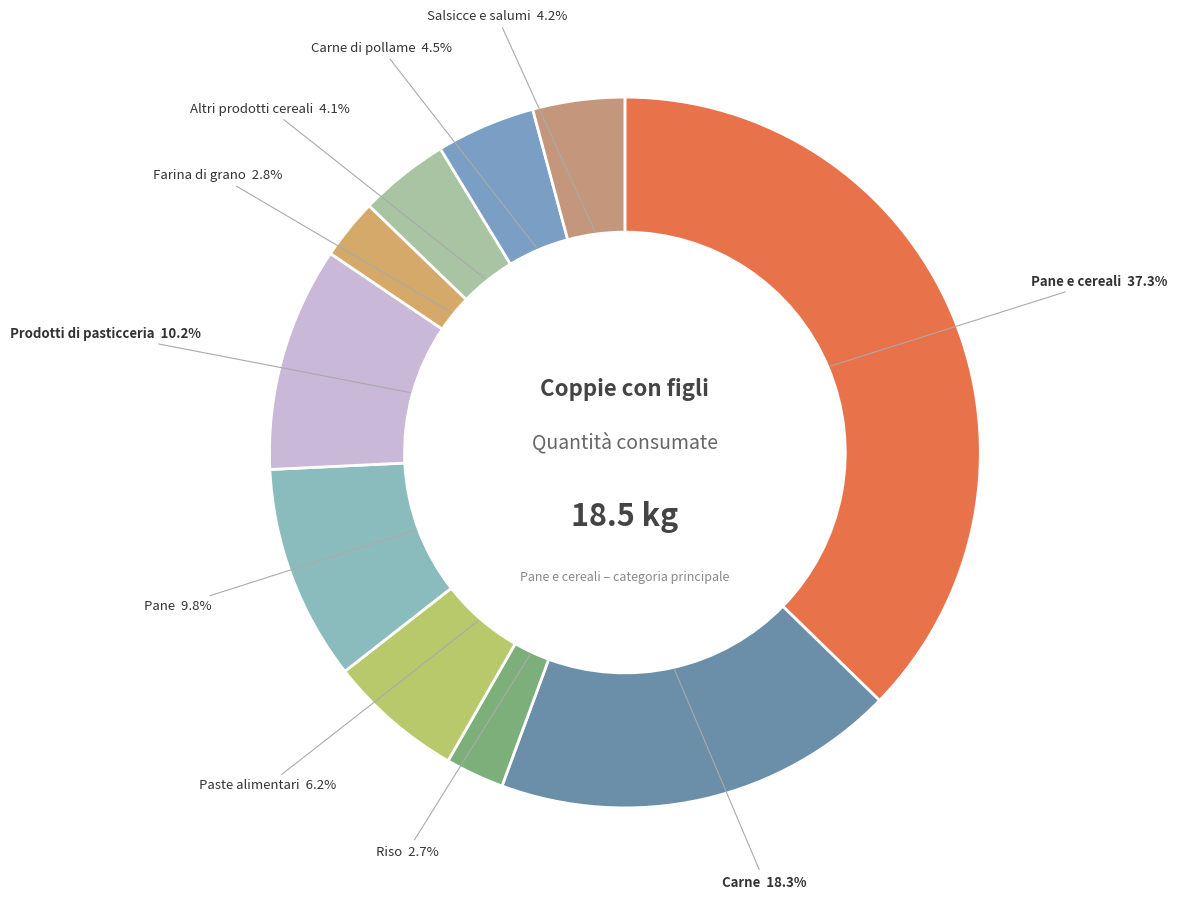

To the nearest percent, what is the difference between the largest and smallest slice percentages?

35%